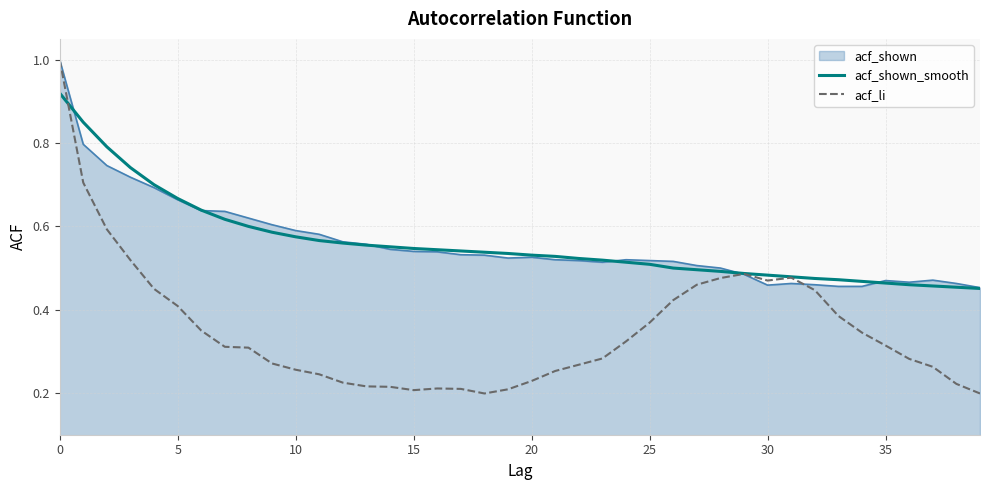

Which series has the largest range (max minus min)?

acf_li